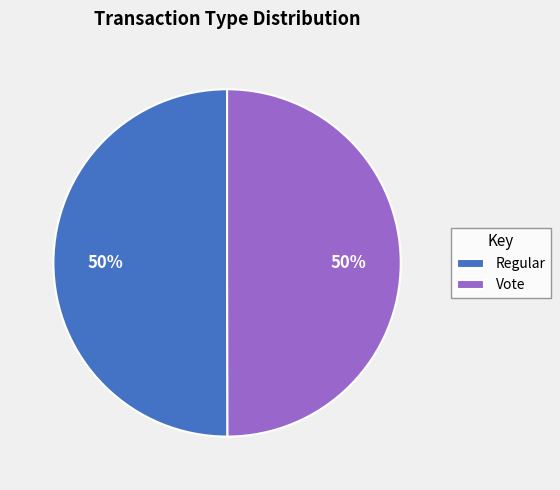

To the nearest percent, what portion does Regular represent?

50%